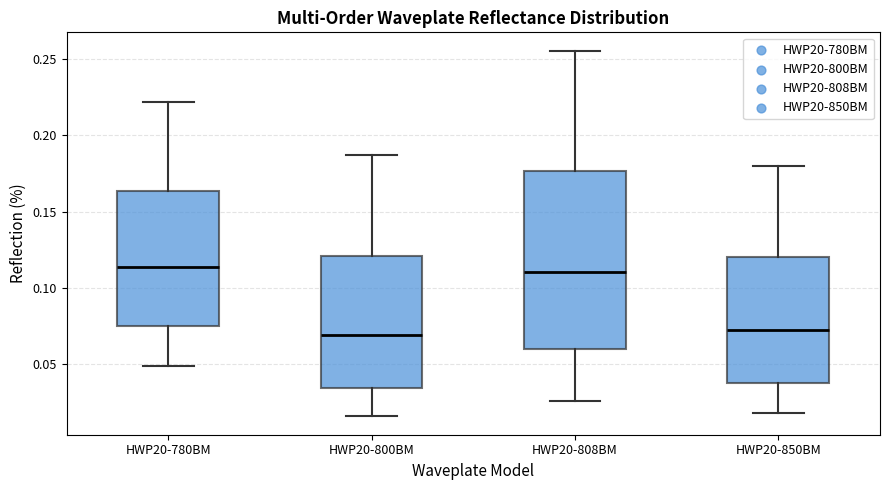

Reading left to right, read every box against the y-axis: the position of its median line, the range the box covers, and the ends of its whiskers. The values are not printed on the chart, so give them approximately, as read against the axis.

HWP20-780BM: median 0.115, box 0.075 to 0.165, whiskers 0.050 to 0.220
HWP20-800BM: median 0.070, box 0.035 to 0.120, whiskers 0.015 to 0.185
HWP20-808BM: median 0.110, box 0.060 to 0.175, whiskers 0.025 to 0.255
HWP20-850BM: median 0.075, box 0.040 to 0.120, whiskers 0.020 to 0.180